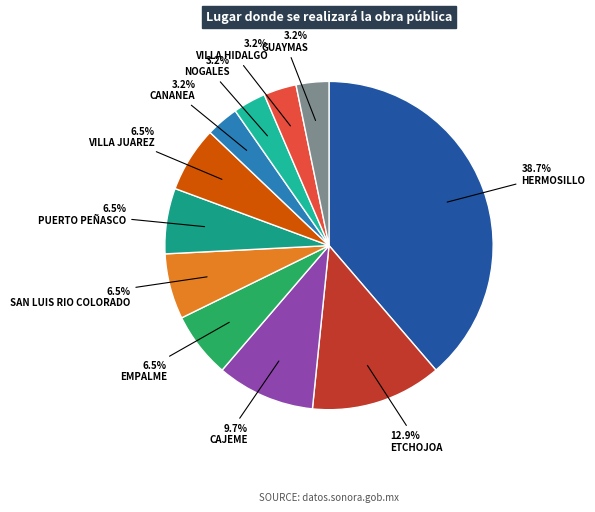

How many segments does this pie chart have?

11